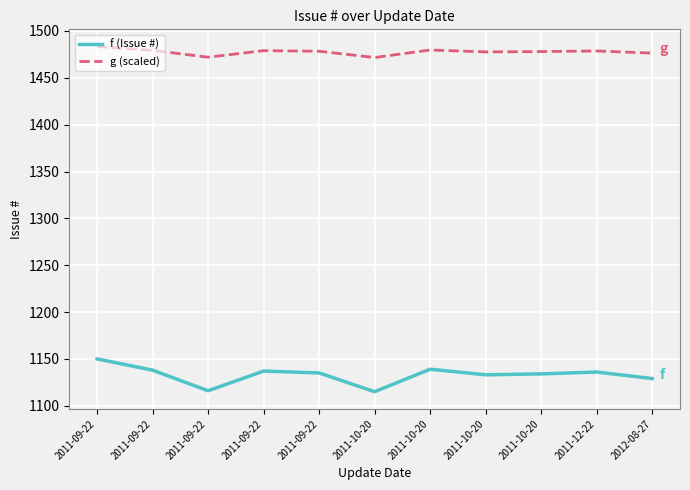

Is the value of g (scaled) at 2011-10-20 greater than the value of f (Issue #) at 2011-10-20?

Yes